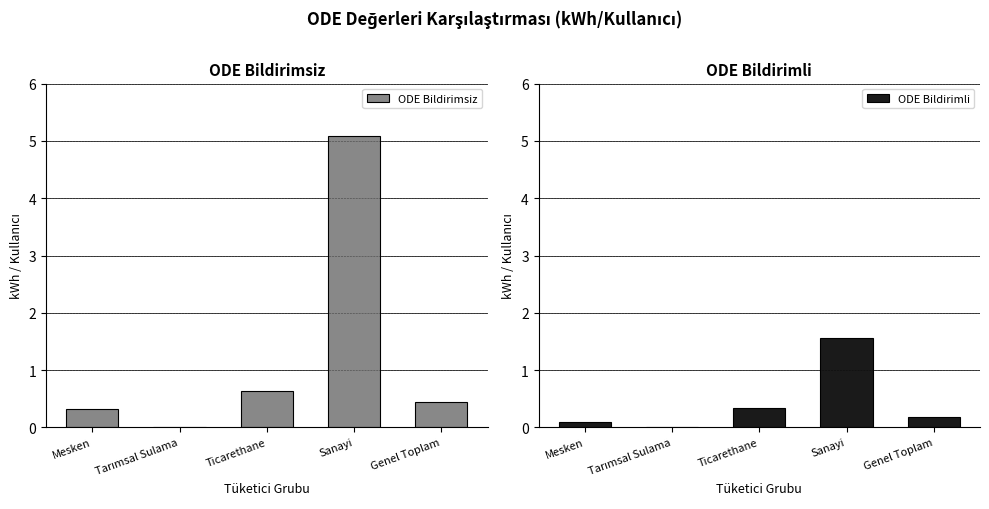

Reading right to left, list all the values displayed in this chart.

ODE Bildirimsiz: Genel Toplam=0.4	Sanayi=5.1	Ticarethane=0.6	Tarımsal Sulama=0.0	Mesken=0.3
ODE Bildirimli: Genel Toplam=0.2	Sanayi=1.6	Ticarethane=0.3	Tarımsal Sulama=0.0	Mesken=0.1